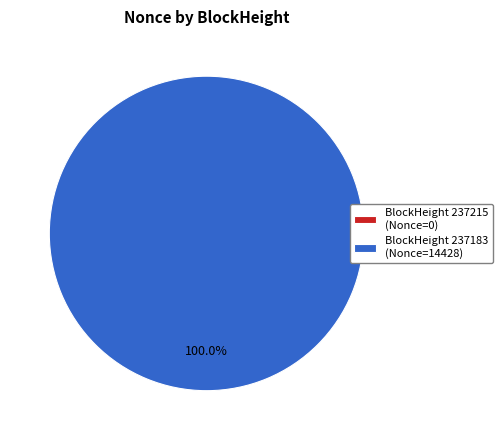

Count the number of slices in the pie.

2